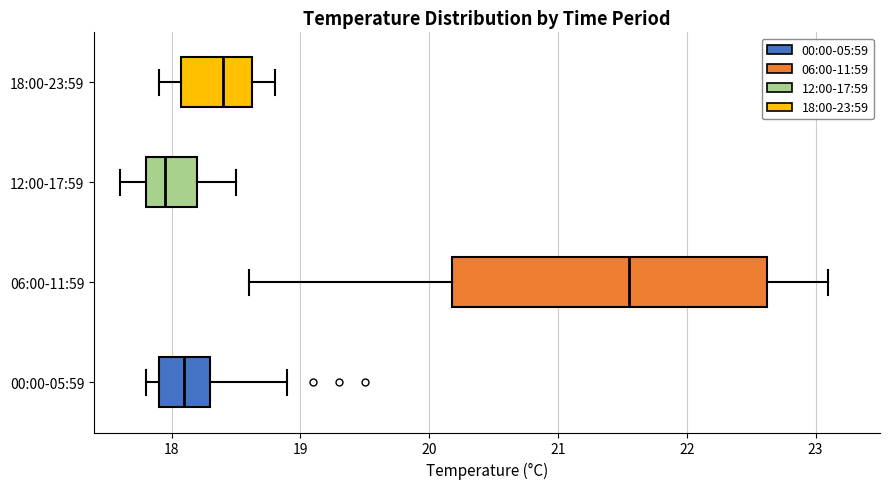

Where does the left whisker of the box for 06:00-11:59 end on the x-axis? The values are not printed on the chart, so give them approximately, as read against the axis.

18.6